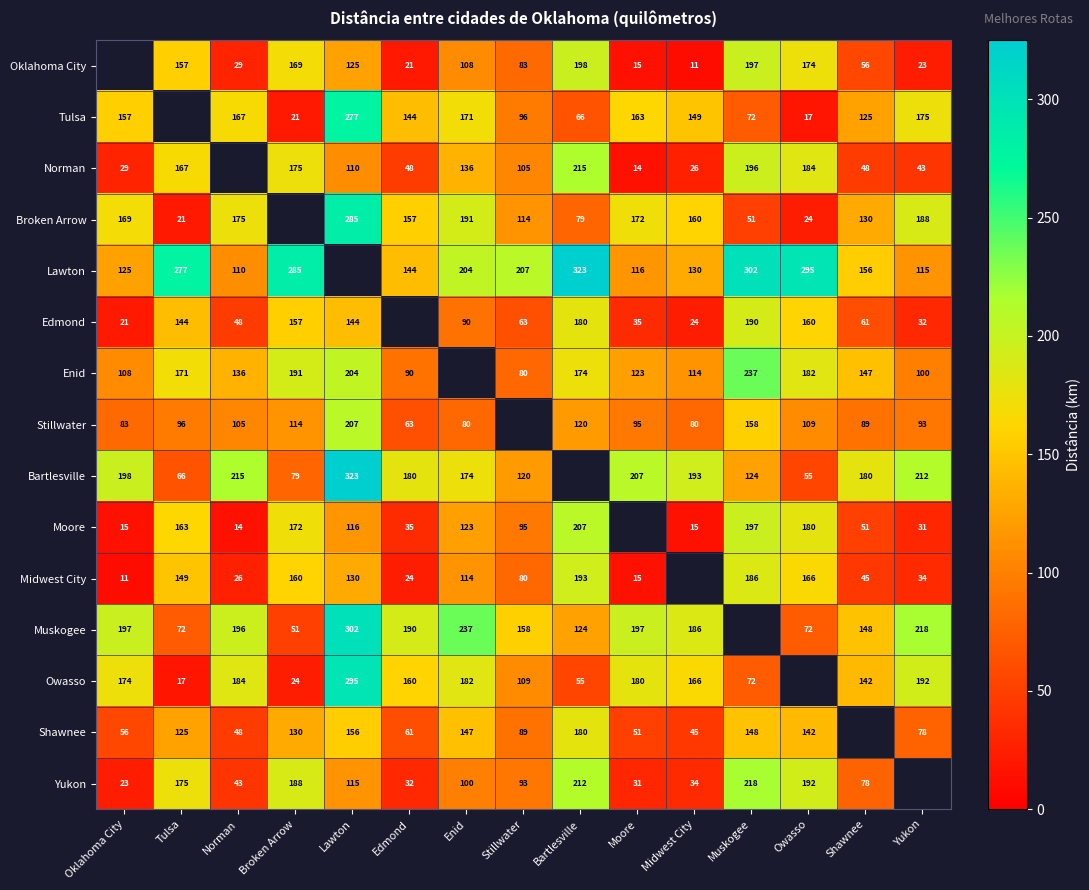

What is the difference between the Edmond values at Enid and Moore?

55